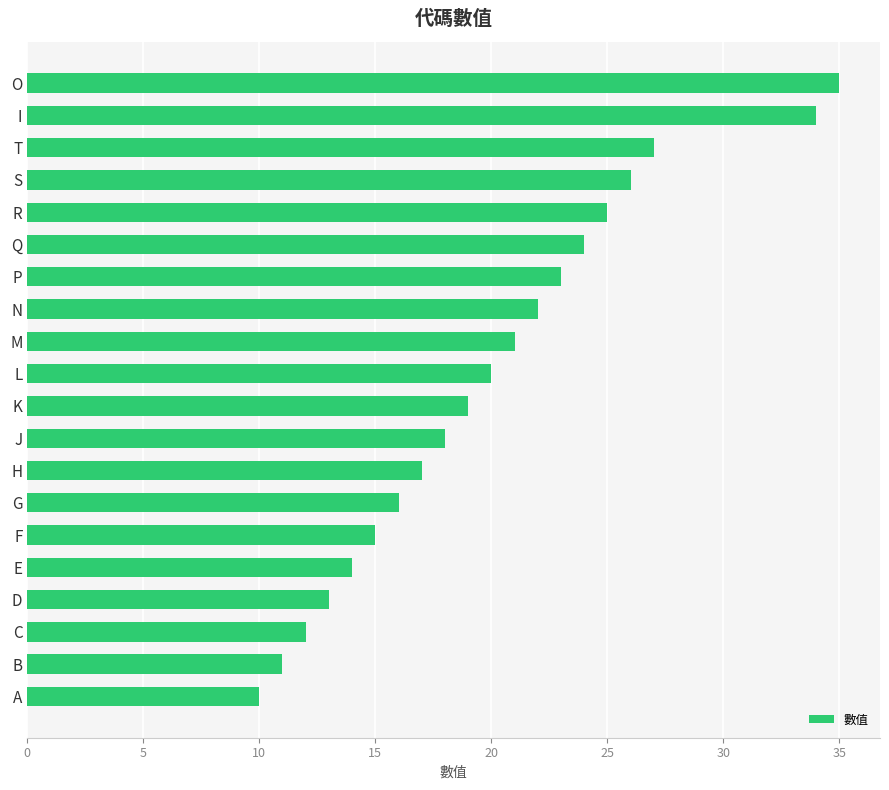

Where is the data nearest to the value 22?

N